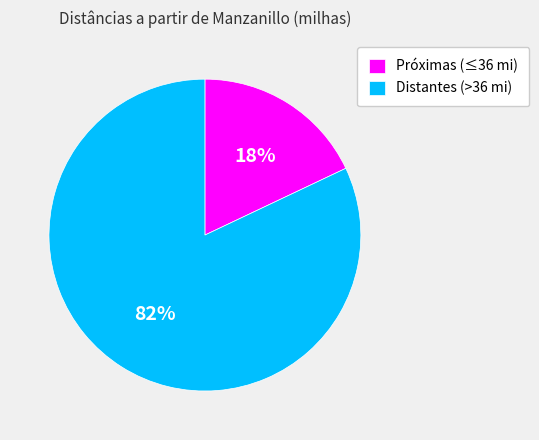

True or false: Distantes (>36 mi) accounts for 70% of the total.

False